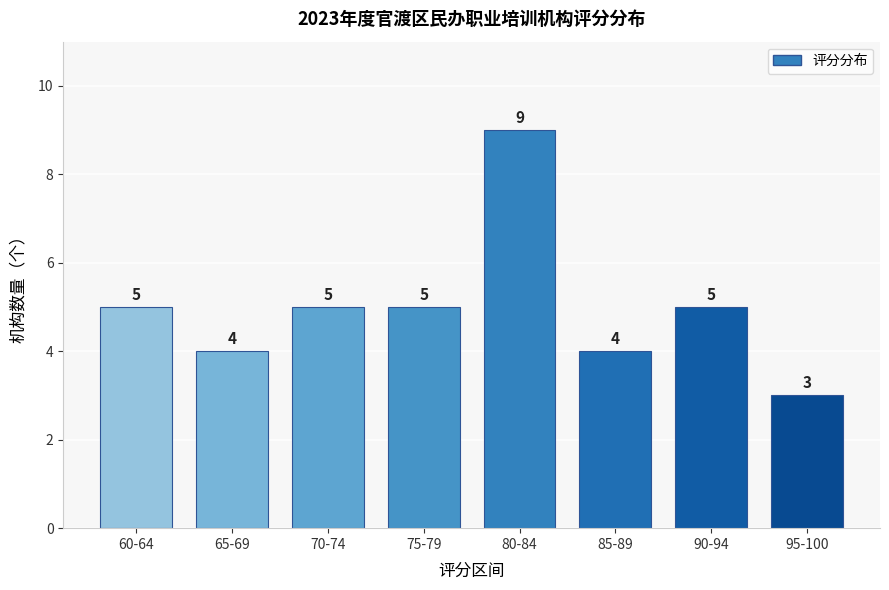

Reading left to right, what are all the values shown in this chart?

60-64=5	65-69=4	70-74=5	75-79=5	80-84=9	85-89=4	90-94=5	95-100=3